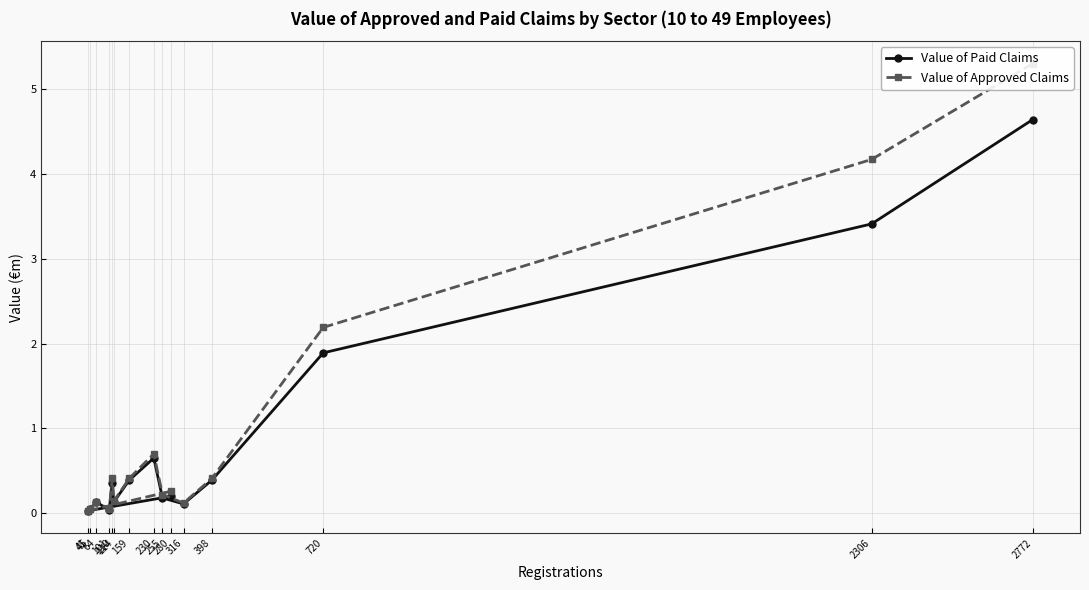

True or false: Value of Approved Claims and Value of Paid Claims cross at least once.

False